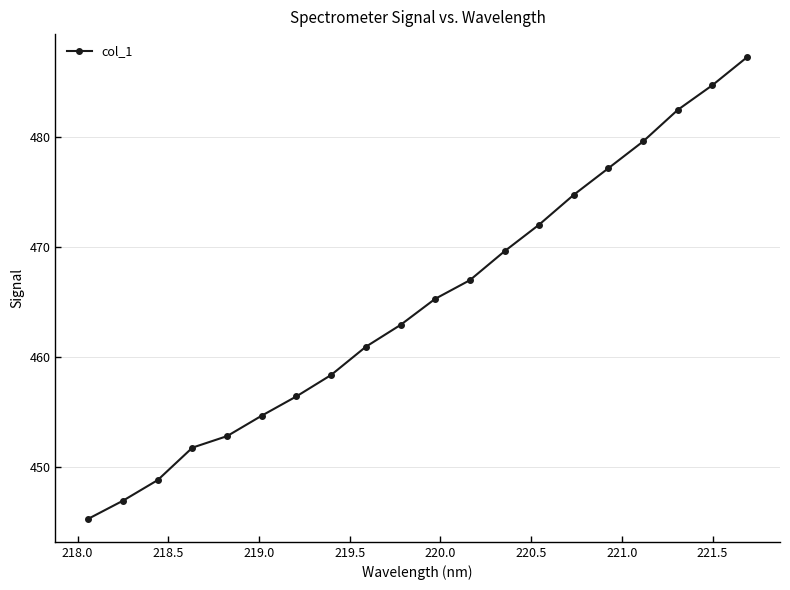

What is the maximum value shown in the chart?

487.3